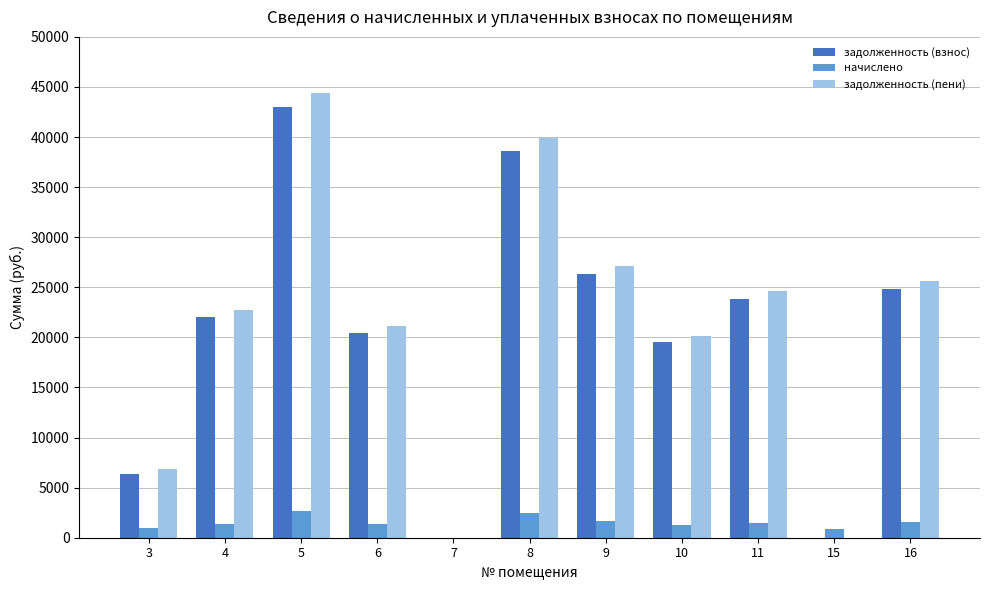

What is the sum of the задолженность (взнос) values at 15 and 6?

20443.5